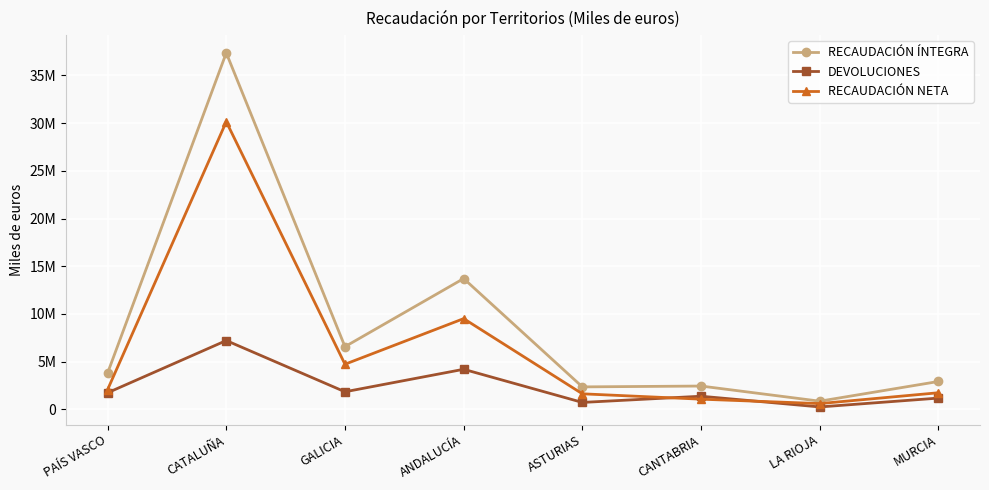

What is the spread (max minus min) of values at PAÍS VASCO?

2064090